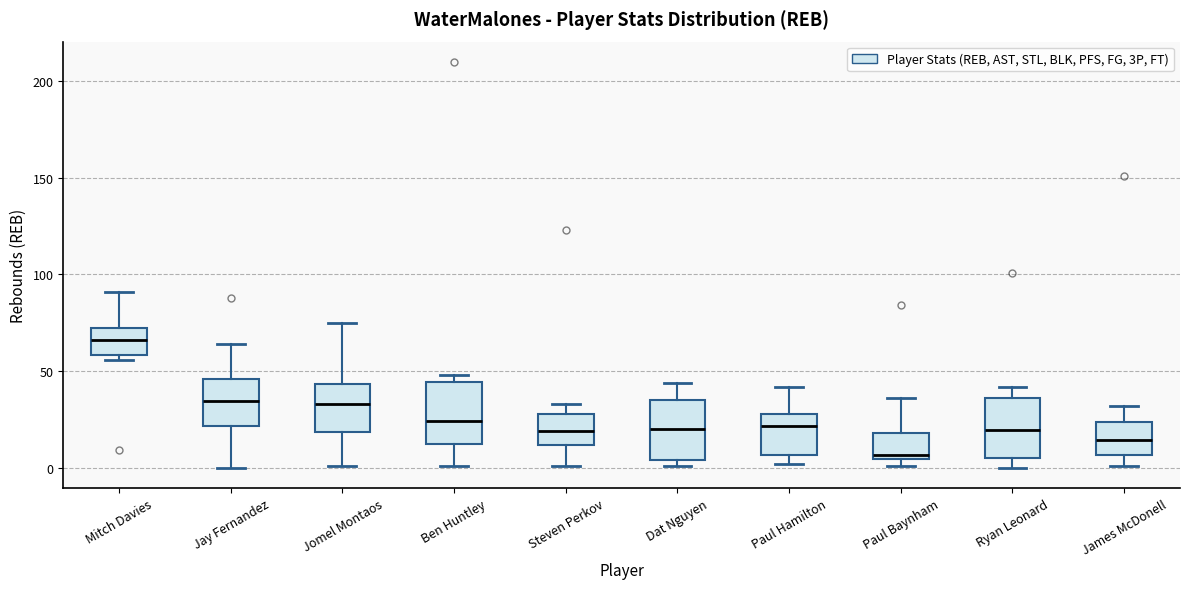

Reading left to right, transcribe this box plot: for each box, give where its median line is, the range the box spans, and where its two whiskers end, as read against the y-axis. The values are not printed on the chart, so give them approximately, as read against the axis.

Mitch Davies: median 65, box 60 to 70, whiskers 55 to 90
Jay Fernandez: median 35, box 20 to 45, whiskers 0 to 65
Jomel Montaos: median 35, box 20 to 45, whiskers 0 to 75
Ben Huntley: median 25, box 15 to 45, whiskers 0 to 50
Steven Perkov: median 20, box 10 to 30, whiskers 0 to 35
Dat Nguyen: median 20, box 5 to 35, whiskers 0 to 45
Paul Hamilton: median 20, box 5 to 30, whiskers 0 to 40
Paul Baynham: median 5 (just above the box's lower edge), box 5 to 20, whiskers 0 to 35
Ryan Leonard: median 20, box 5 to 35, whiskers 0 to 40
James McDonell: median 15, box 5 to 25, whiskers 0 to 30